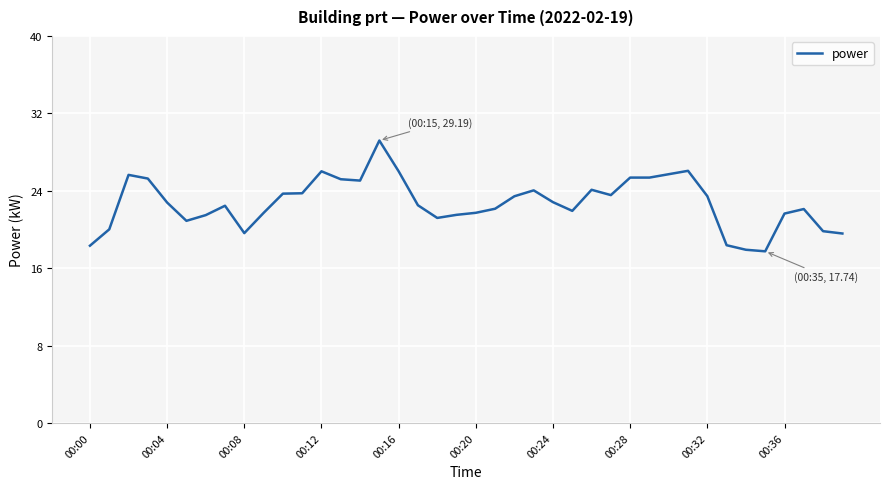

What is the difference between the second highest and second lowest values?

8.2